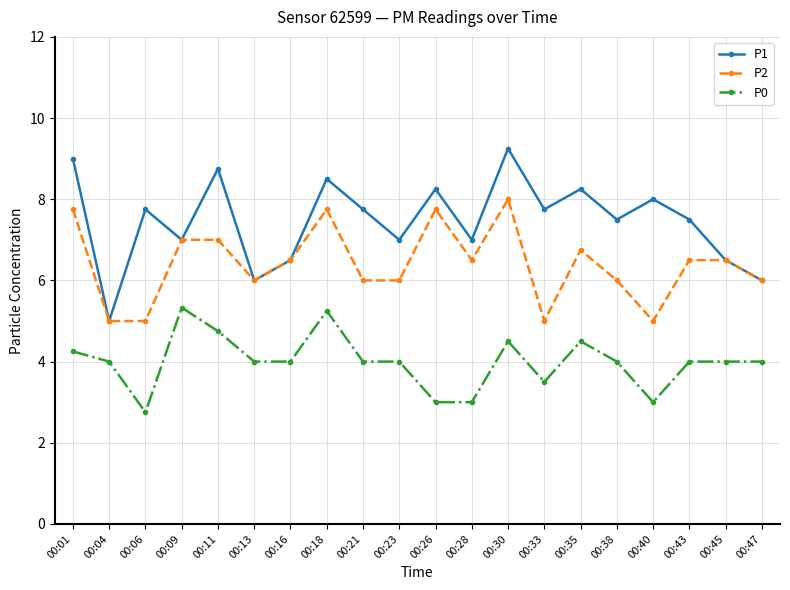

Does the chart display data point markers on the line(s)?

Yes